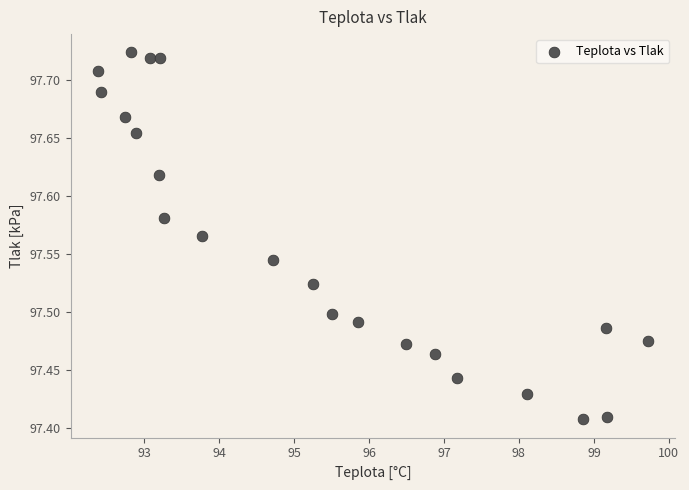

What is the range of X values (max minus min)?

7.3